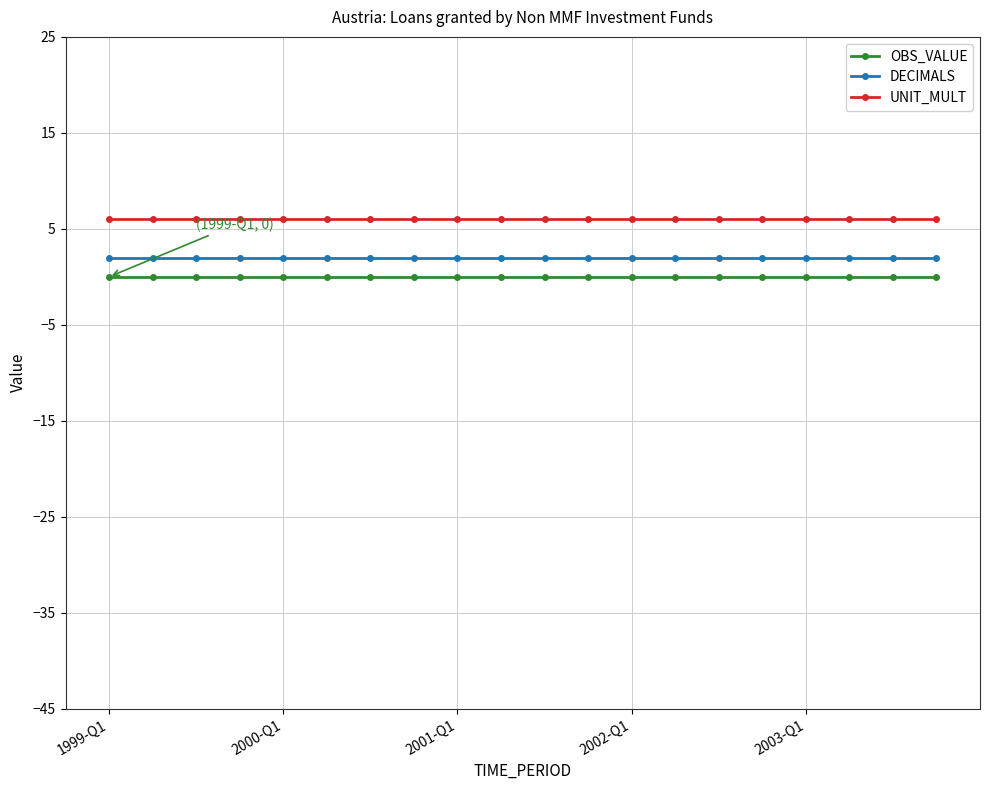

True or false: OBS_VALUE and UNIT_MULT intersect in this chart.

False